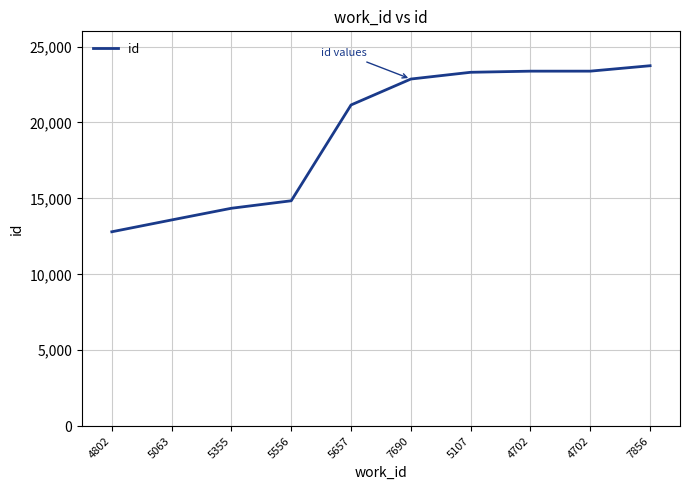

Where is the data nearest to the value 18267?

5657